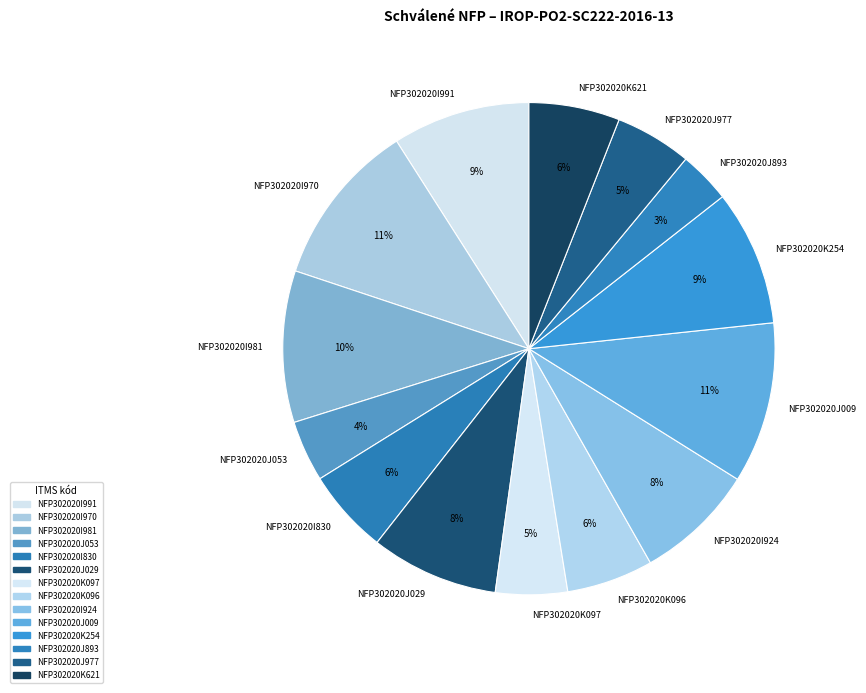

True or false: NFP302020I830 accounts for 6% of the total.

True